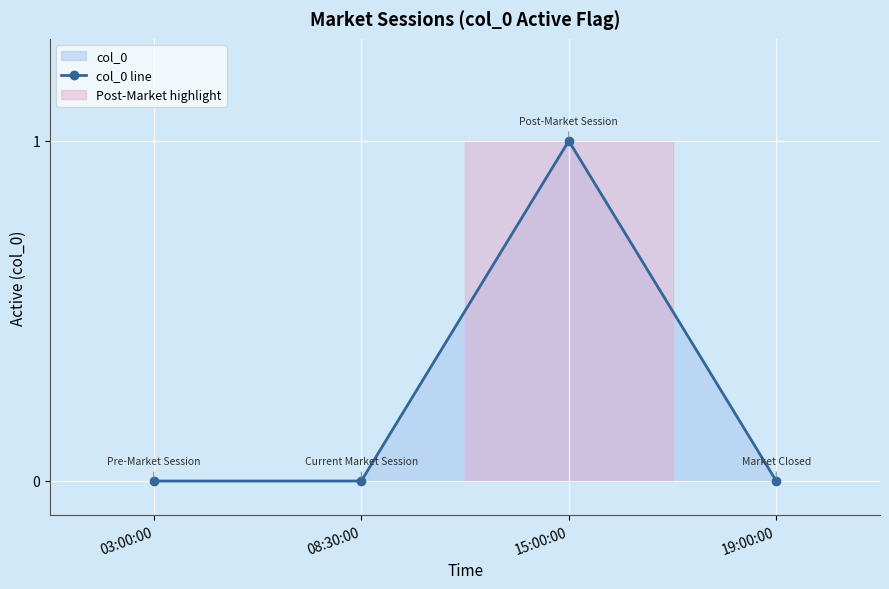

Reading left to right, extract all data points from this chart.

03:00:00=0	08:30:00=0	15:00:00=1	19:00:00=0